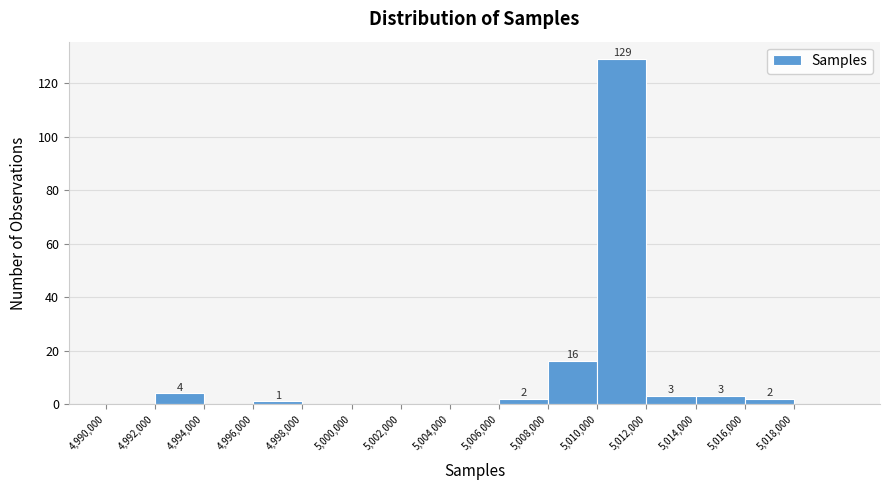

Over which range of the x-axis is the bar tallest?

5010000 to 5012000